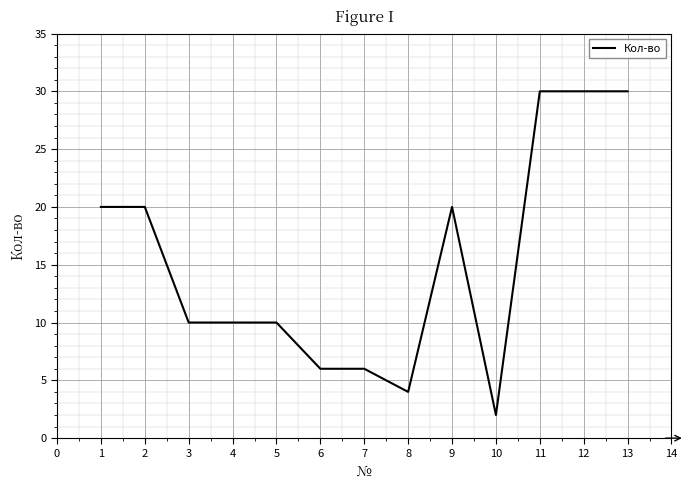

Reading left to right, transcribe all the data shown in this chart.

20	20	10	10	10	6	6	4	20	2	30	30	30